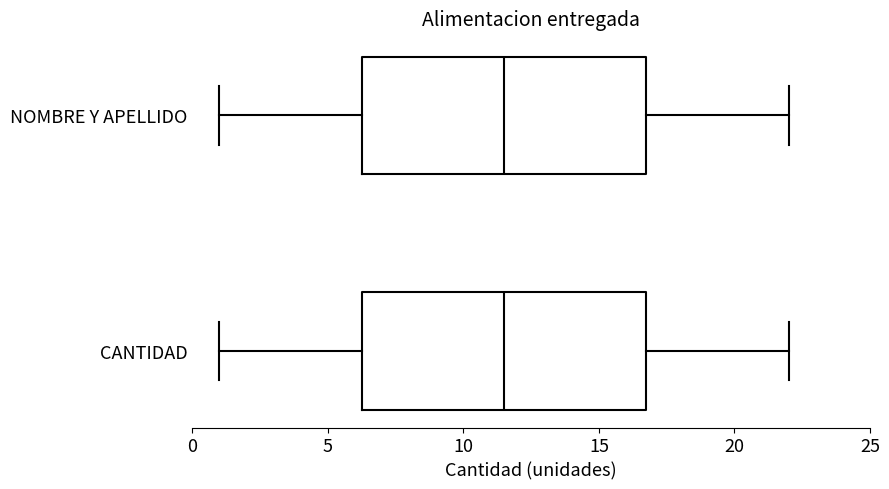

Reading bottom to top, transcribe this box plot: for each box, give where its median line is, the range the box spans, and where its two whiskers end, as read against the x-axis. The values are not printed on the chart, so give them approximately, as read against the axis.

CANTIDAD: median 11.5, box 6.5 to 17.0, whiskers 1.0 to 22.0
NOMBRE Y APELLIDO: median 11.5, box 6.5 to 17.0, whiskers 1.0 to 22.0